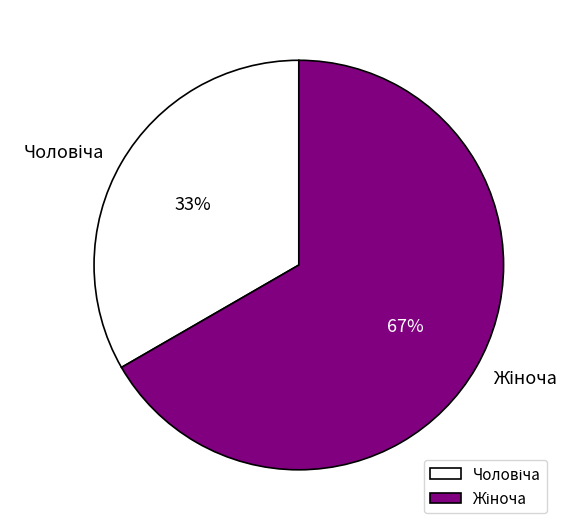

Is there a majority slice in this chart?

Yes